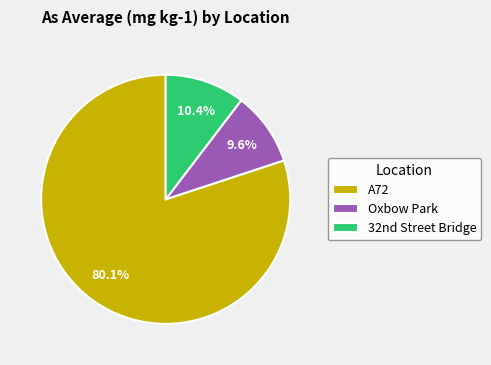

The Oxbow Park slice represents 10% of the pie. True or false?

True